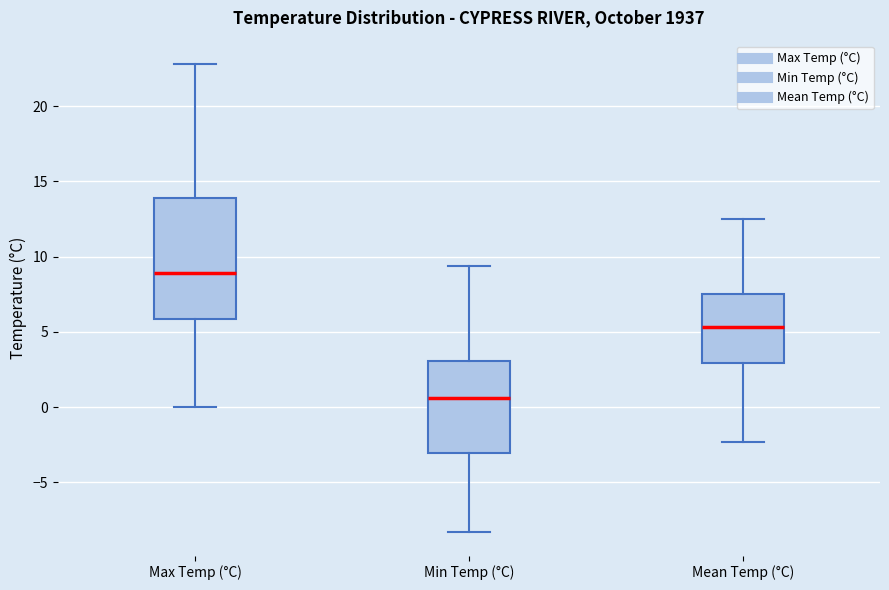

Where is the upper edge of the box for Min Temp (°C) on the y-axis? The values are not printed on the chart, so give them approximately, as read against the axis.

3.0